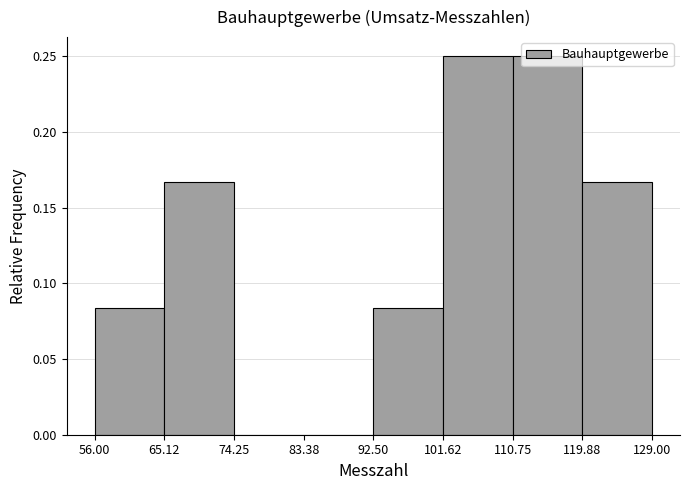

How tall is the bar that spans 65.12 to 74.25 on the x-axis? The values are not printed on the chart, so give them approximately, as read against the axis.

0.165